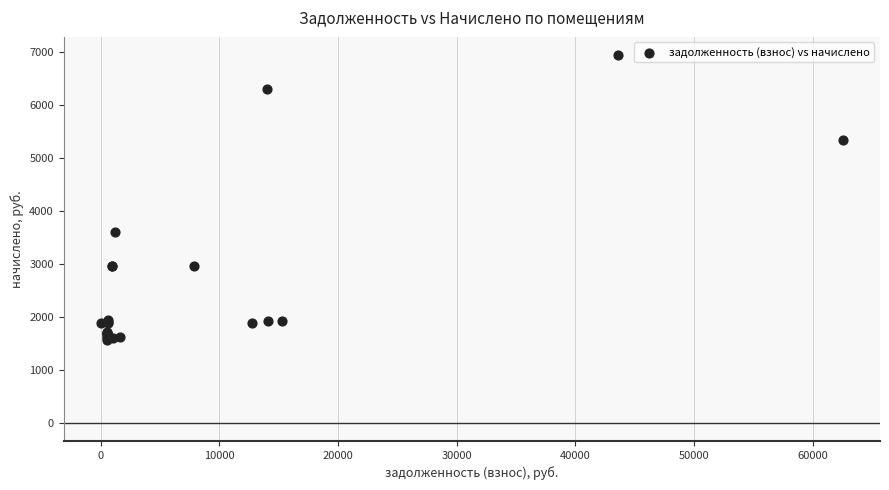

What Y value in the scatter plot is closest to 4254?

3602.2